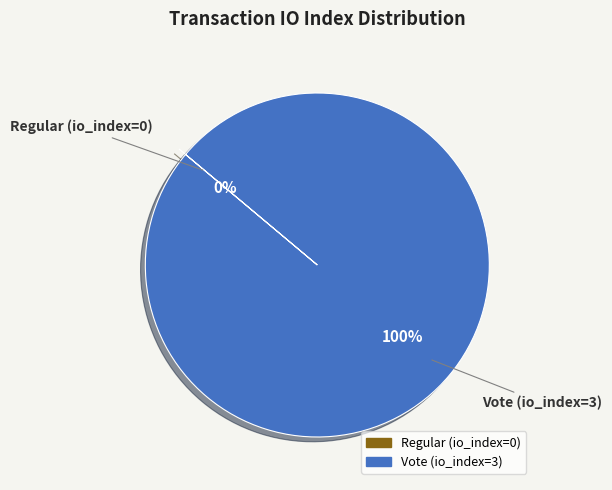

To the nearest percent, what is the difference between the largest and smallest slice percentages?

100%